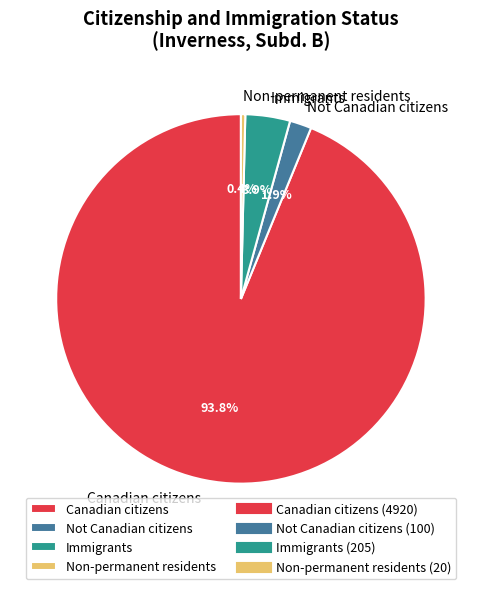

Do Immigrants and Non-permanent residents together represent more than half of the pie?

No